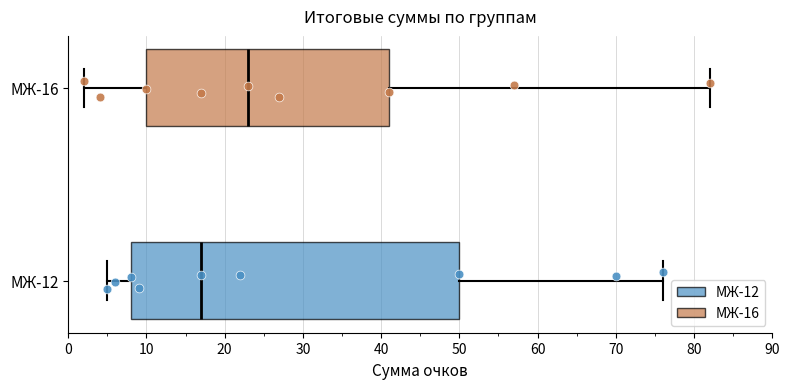

Reading bottom to top, read every box against the x-axis: the position of its median line, the range the box covers, and the ends of its whiskers. The values are not printed on the chart, so give them approximately, as read against the axis.

МЖ-12: median 17, box 8 to 50, whiskers 5 to 76
МЖ-16: median 23, box 10 to 41, whiskers 2 to 82